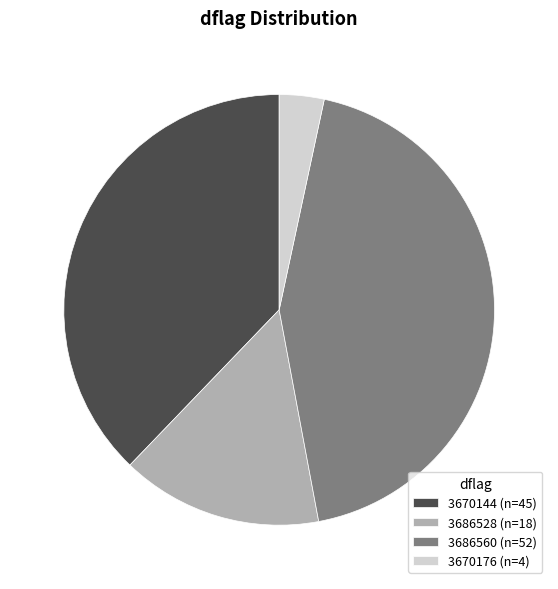

Is the sum of 3670176 (n=4) and 3686560 (n=52) greater than half?

No